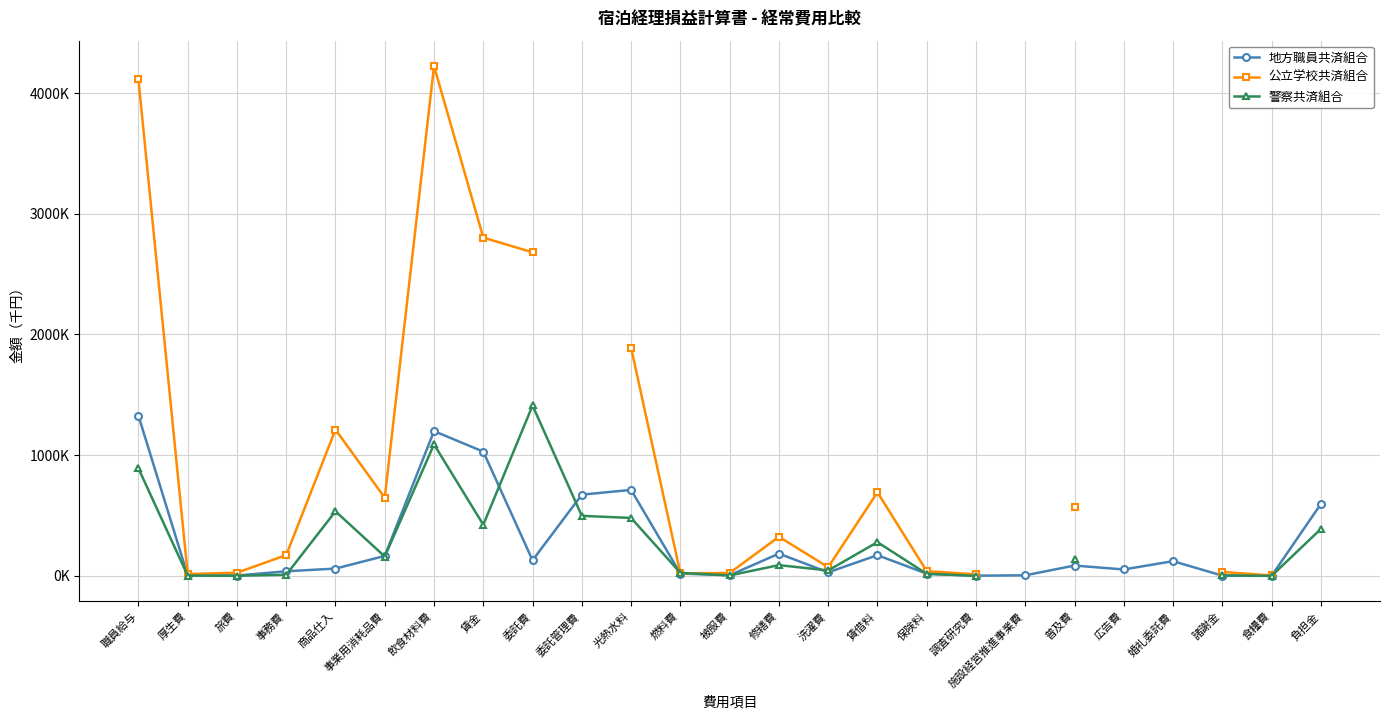

What is the label of the 14th point from the left?

修繕費